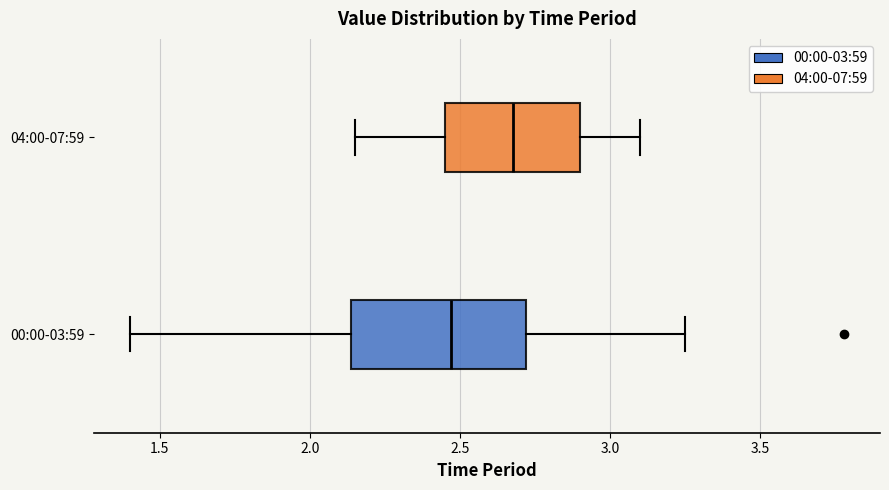

Reading bottom to top, read every box against the x-axis: the position of its median line, the range the box covers, and the ends of its whiskers. The values are not printed on the chart, so give them approximately, as read against the axis.

00:00-03:59: median 2.45, box 2.15 to 2.70, whiskers 1.40 to 3.25
04:00-07:59: median 2.70, box 2.45 to 2.90, whiskers 2.15 to 3.10